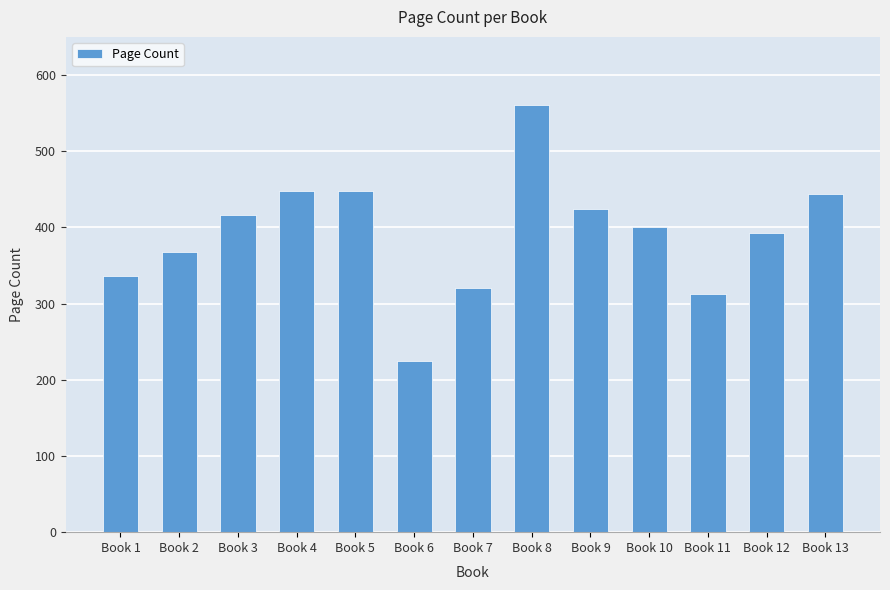

Reading right to left, list all the values displayed in this chart.

Book 13=444	Book 12=392	Book 11=312	Book 10=400	Book 9=424	Book 8=560	Book 7=320	Book 6=224	Book 5=448	Book 4=448	Book 3=416	Book 2=368	Book 1=336